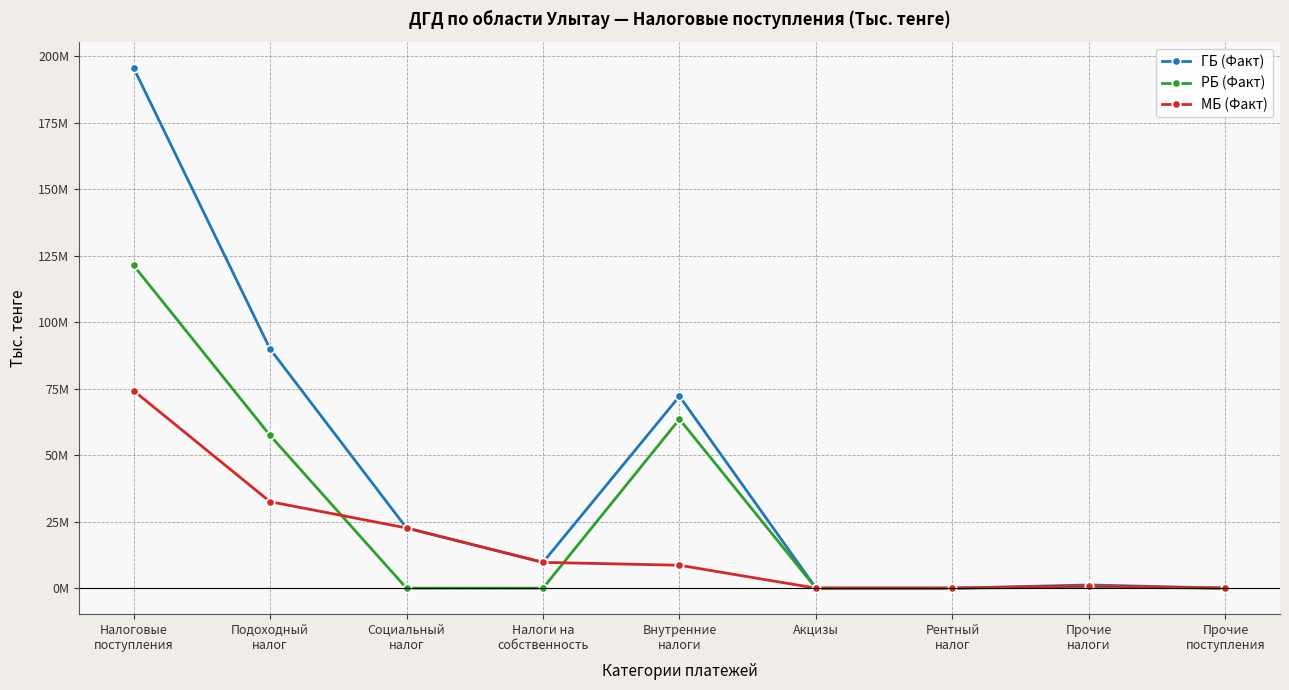

Is this an area chart (filled region under the line)?

No